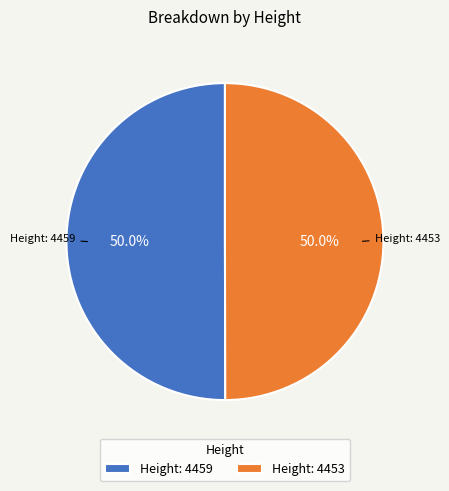

Approximately how many times larger is the value at Height: 4453 compared to Height: 4459?

1.0